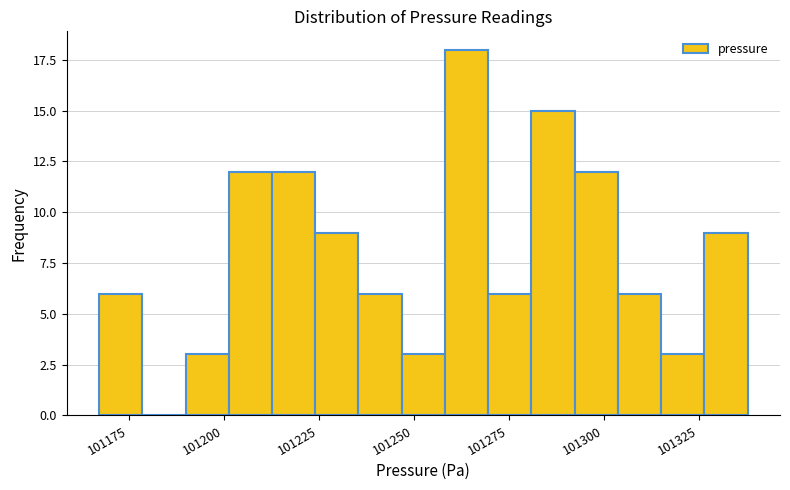

Read against the x-axis, roughly where is the centre of the tallest bar?

101265